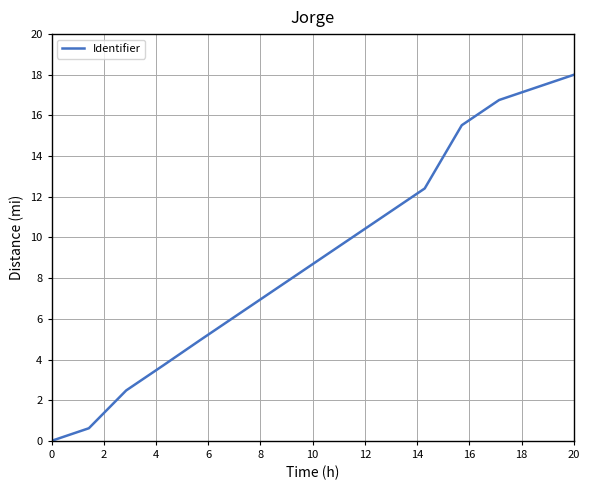

What is the difference between the maximum and minimum values?

18.0